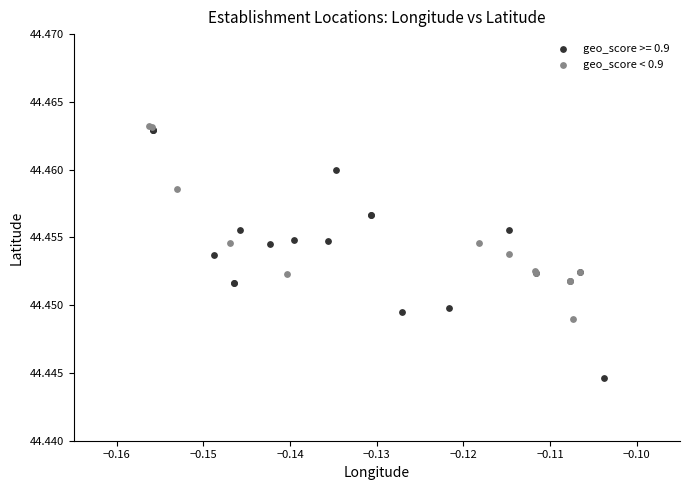

Which series contains the lowest Y value?

geo_score >= 0.9